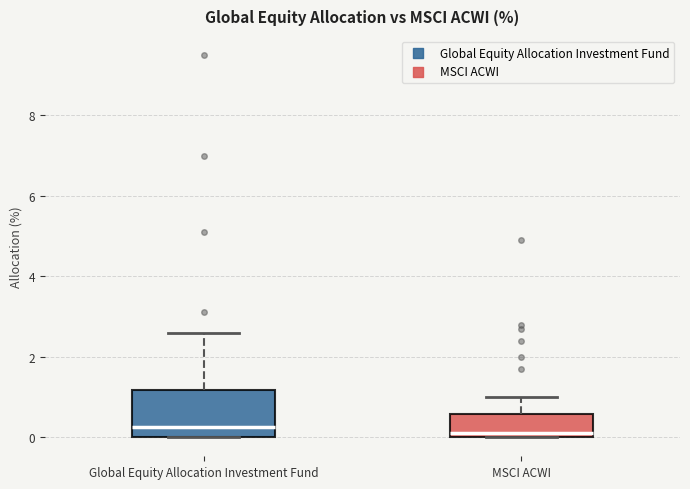

Which box is the tallest, from its lower edge to its upper edge?

Global Equity Allocation Investment Fund